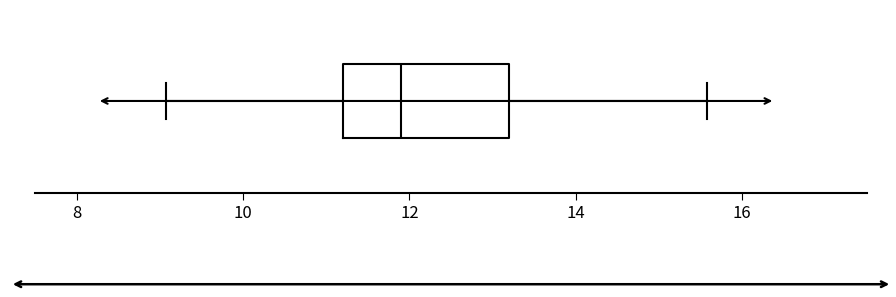

Read this box plot against the x-axis: the position of the median line, the range covered by the box, and the ends of both whiskers. The values are not printed on the chart, so give them approximately, as read against the axis.

median 12.0, box 11.2 to 13.2, whiskers 9.0 to 15.6